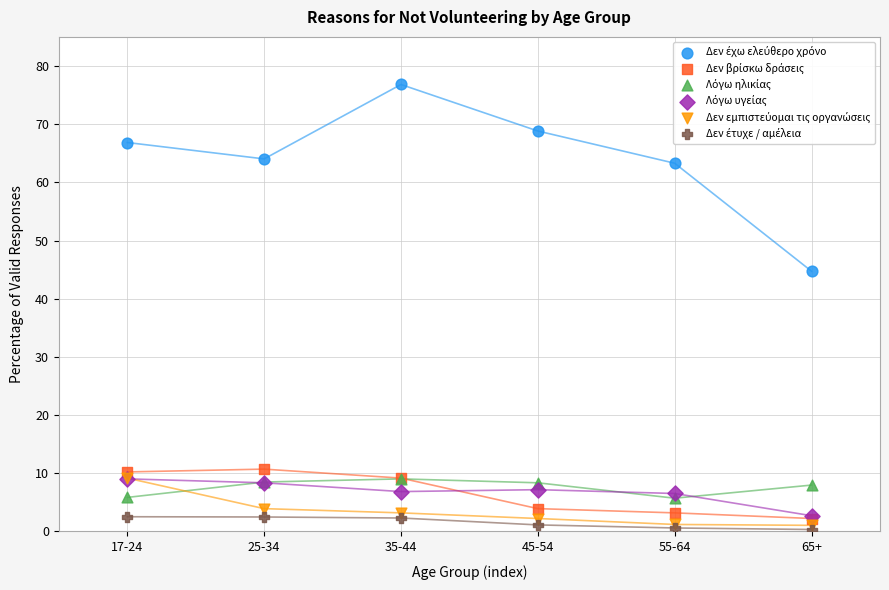

Across all series, what Y value is closest to 38?

44.7